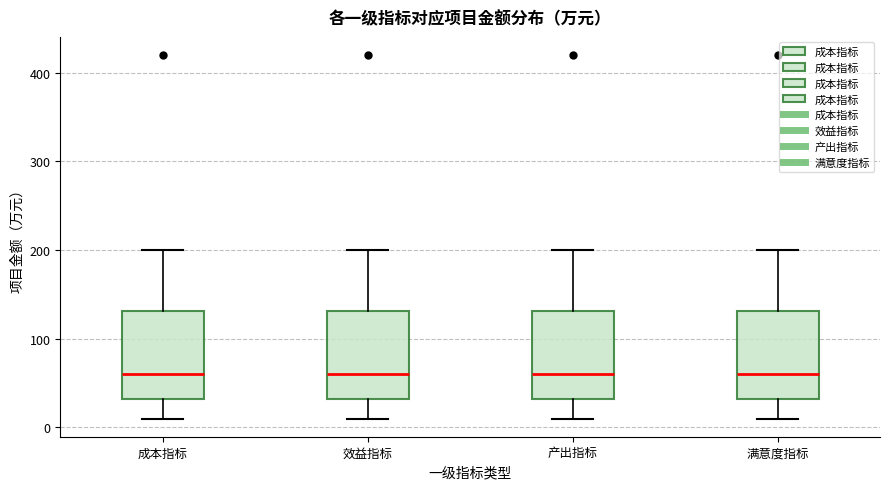

Reading left to right, transcribe this box plot: for each box, give where its median line is, the range the box spans, and where its two whiskers end, as read against the y-axis. The values are not printed on the chart, so give them approximately, as read against the axis.

成本指标: median 60, box 30 to 130, whiskers 10 to 200
效益指标: median 60, box 30 to 130, whiskers 10 to 200
产出指标: median 60, box 30 to 130, whiskers 10 to 200
满意度指标: median 60, box 30 to 130, whiskers 10 to 200